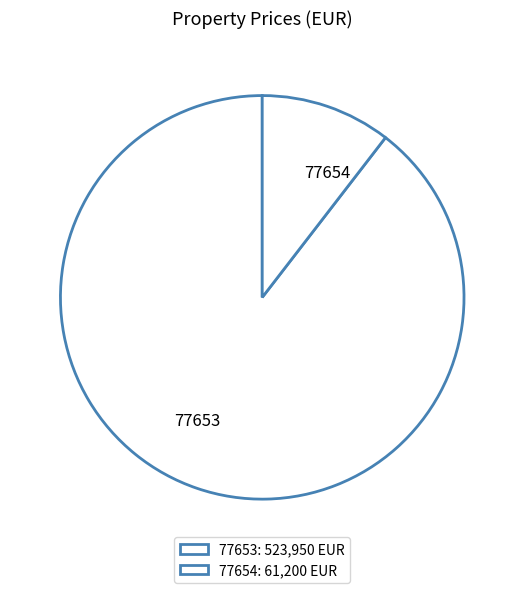

Does any single category account for the majority?

Yes